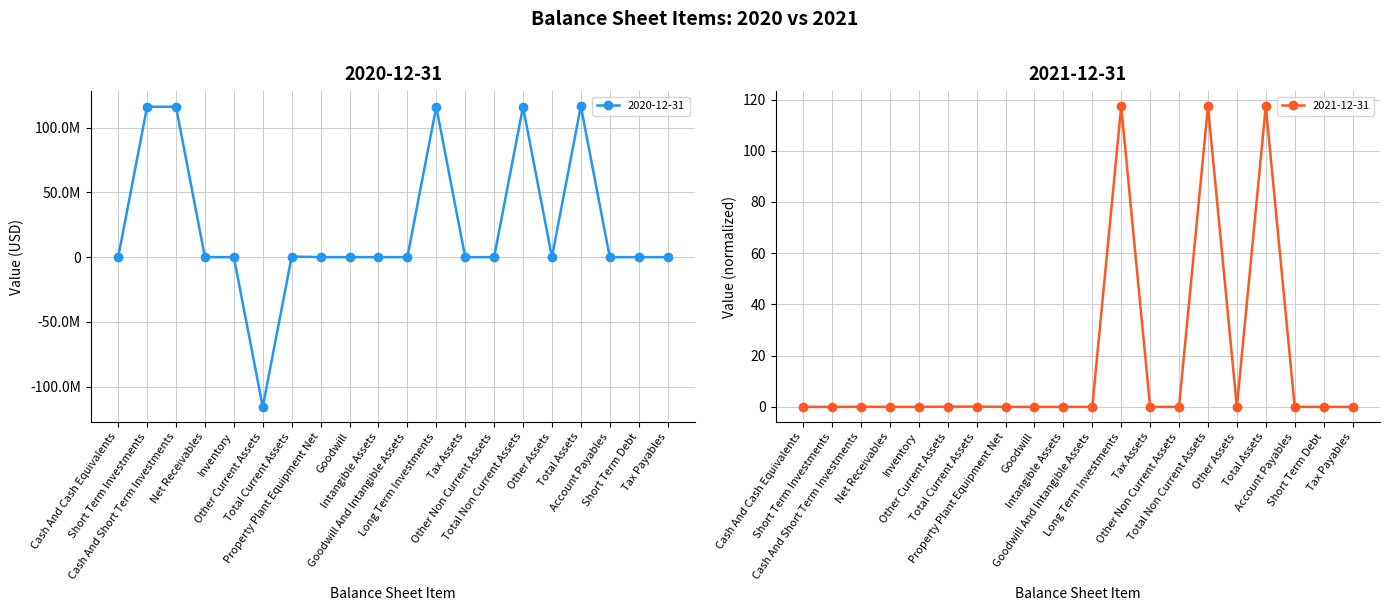

Between Property Plant Equipment Net and Goodwill And Intangible Assets, which is larger?

Property Plant Equipment Net